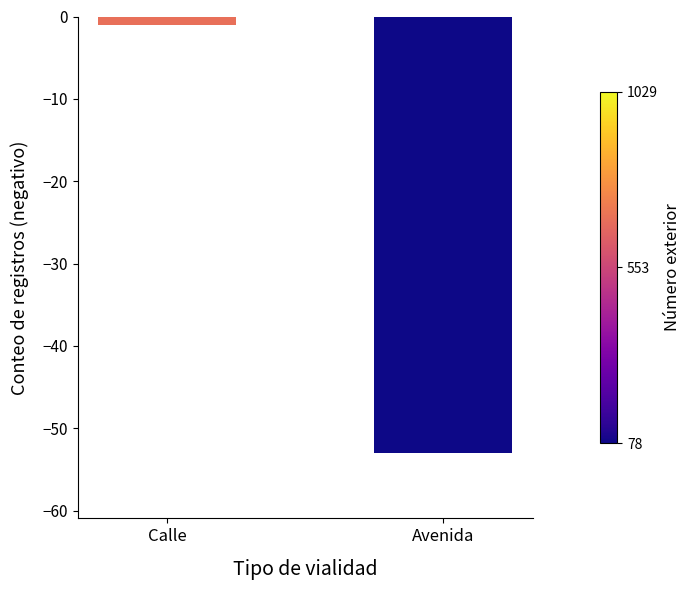

Rank the categories by value from highest to lowest.

Calle, Avenida